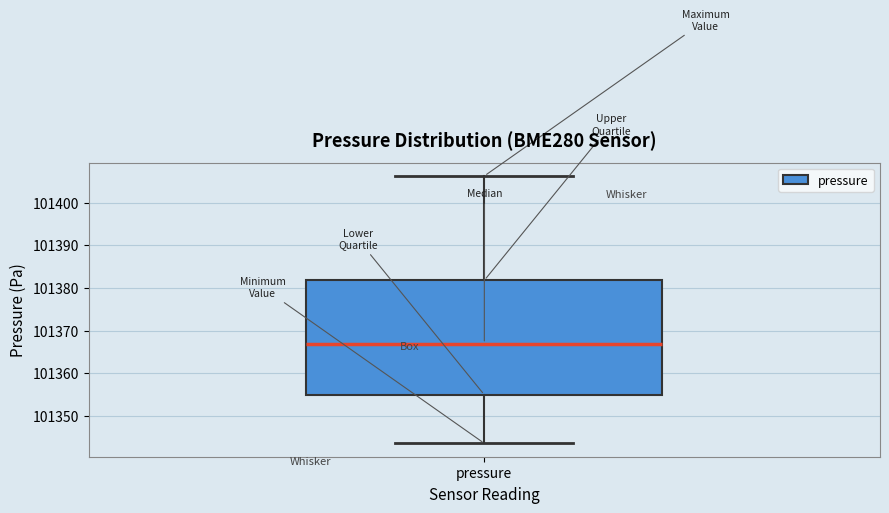

Read this box plot against the y-axis: the position of the median line, the range covered by the box, and the ends of both whiskers. The values are not printed on the chart, so give them approximately, as read against the axis.

median 101367, box 101355 to 101382, whiskers 101344 to 101406